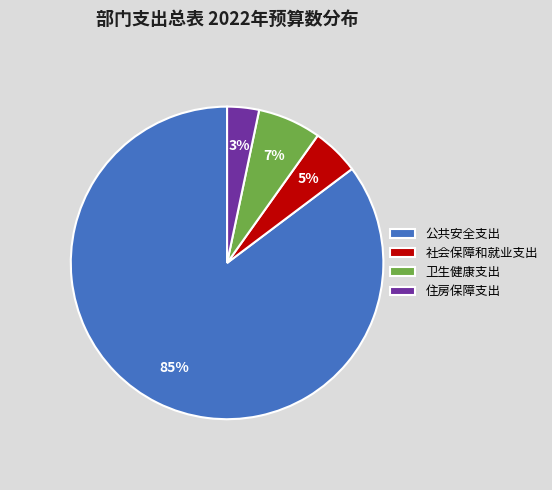

To the nearest percent, what portion does 社会保障和就业支出 represent?

5%